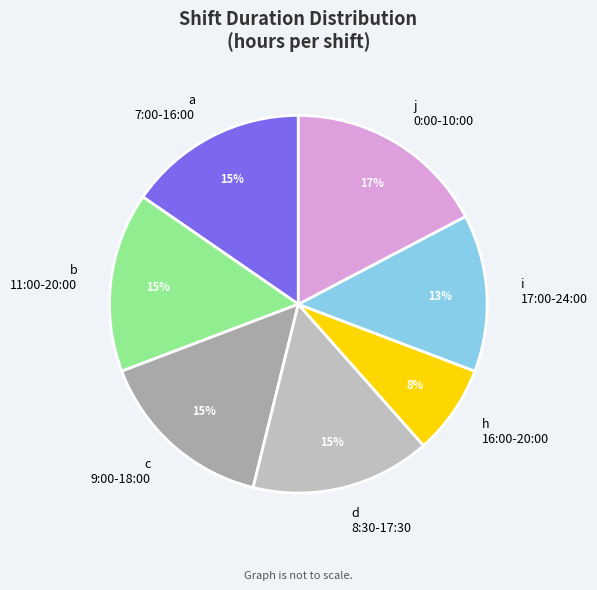

How many slices are in this pie chart?

7